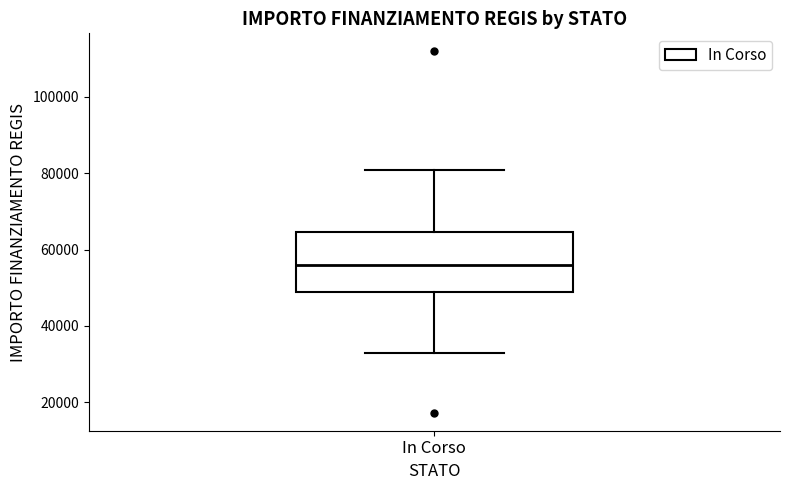

Where is the upper edge of the box for In Corso on the y-axis? The values are not printed on the chart, so give them approximately, as read against the axis.

64000